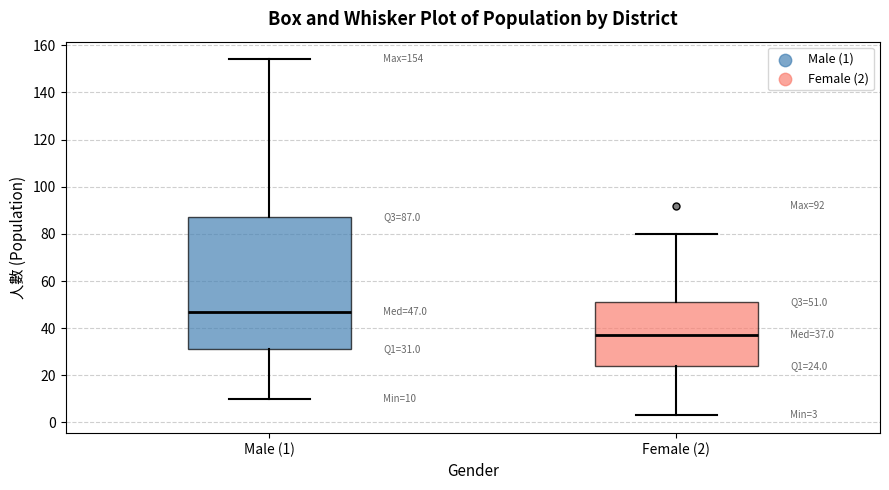

Which box is the tallest, from its lower edge to its upper edge?

Male (1)